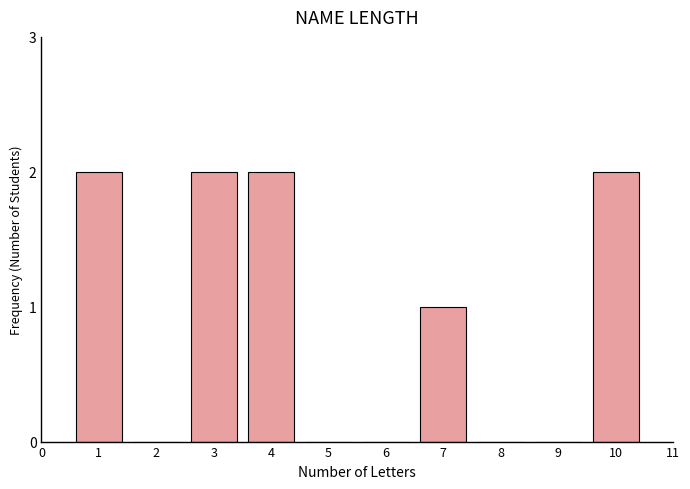

Reading left to right, what are all the values shown in this chart?

1=2	2=0	3=2	4=2	5=0	6=0	7=1	8=0	9=0	10=2